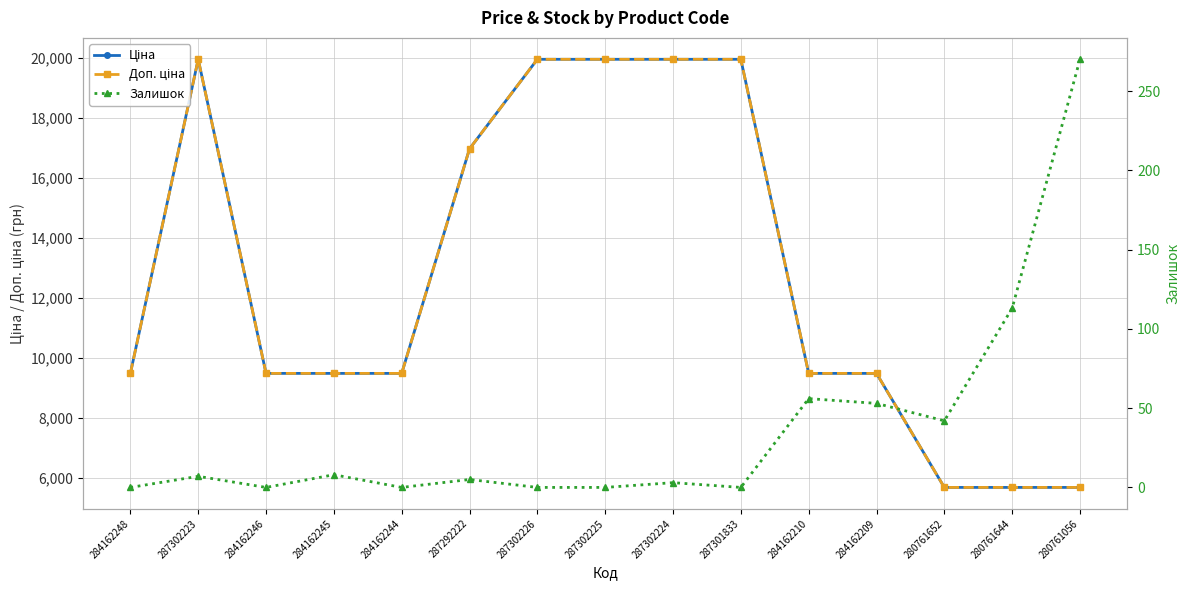

What is the label of the 11th point from the right?

284162244